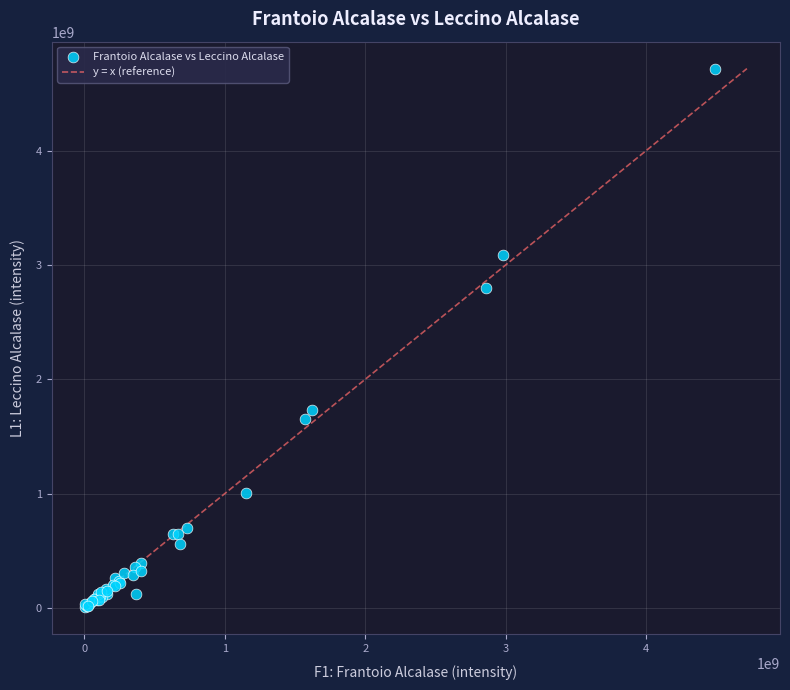

What Y value in the scatter plot is closest to 2362880729?

2797786086.1